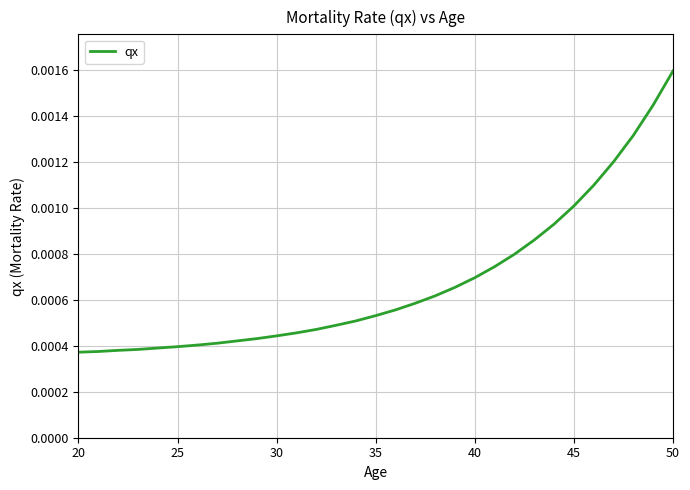

How many series are shown in this chart?

1